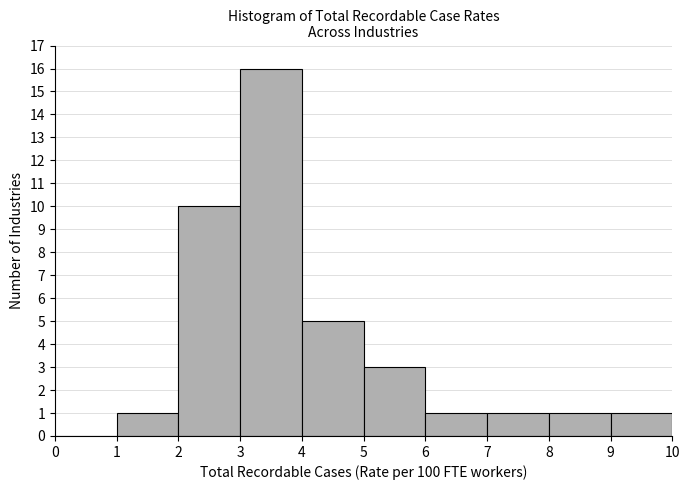

Reading left to right, transcribe this chart: for each bar, give the range it covers on the x-axis and its height. The values are not printed on the chart, so give them approximately, as read against the axis.

0 to 1: 0
1 to 2: 1
2 to 3: 10
3 to 4: 16
4 to 5: 5
5 to 6: 3
6 to 7: 1
7 to 8: 1
8 to 9: 1
9 to 10: 1